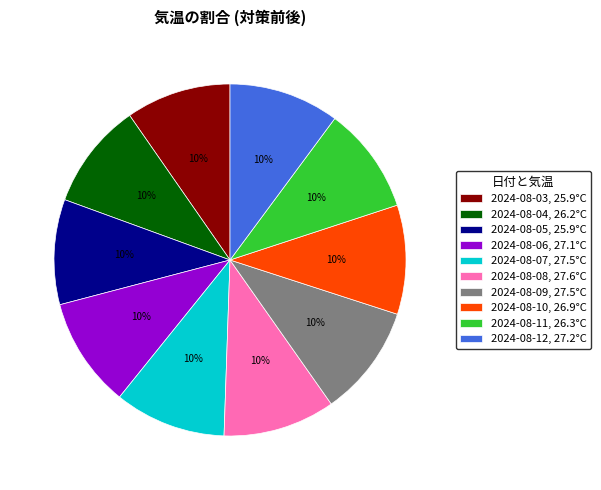

How many segments does this pie chart have?

10